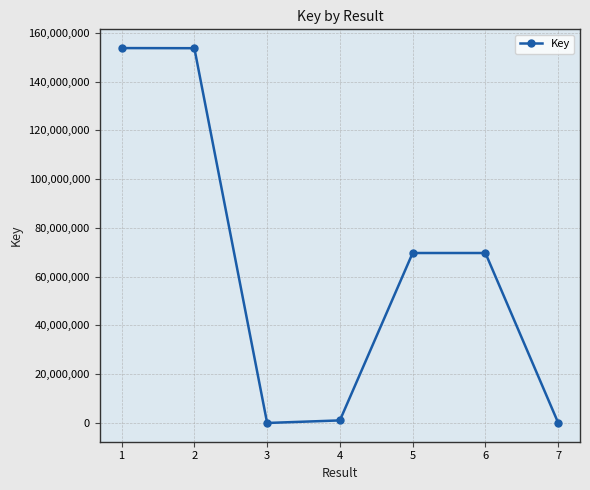

True or false: the data has more than 0 interior local peaks.

True